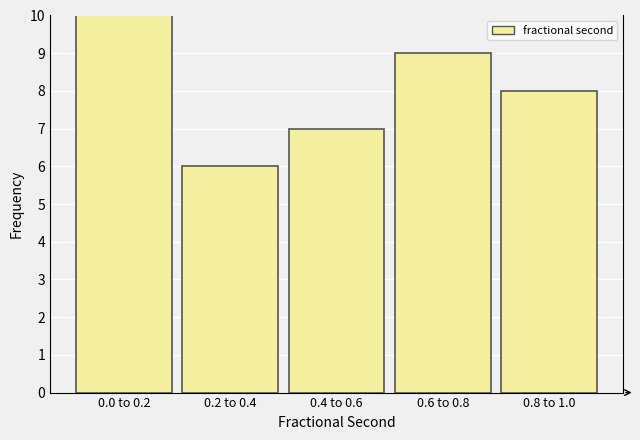

Reading right to left, extract all data points from this chart.

0.8 to 1.0=8	0.6 to 0.8=9	0.4 to 0.6=7	0.2 to 0.4=6	0.0 to 0.2=10